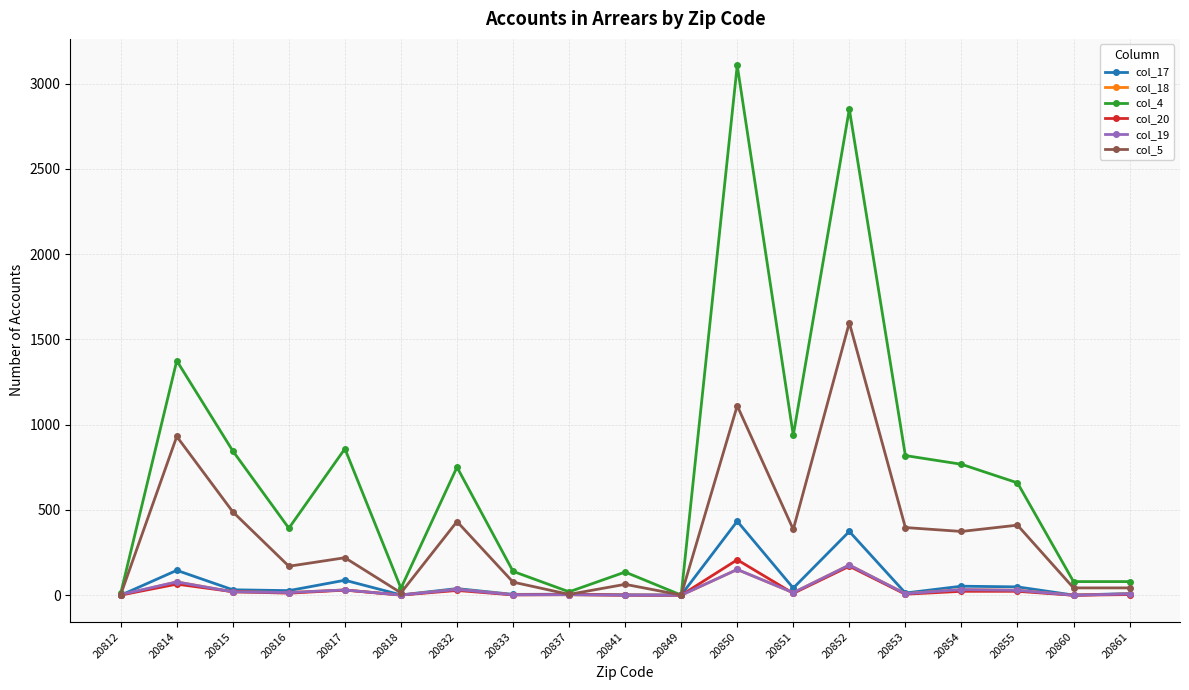

Is it true that col_5 equals 1430 at 20814?

False